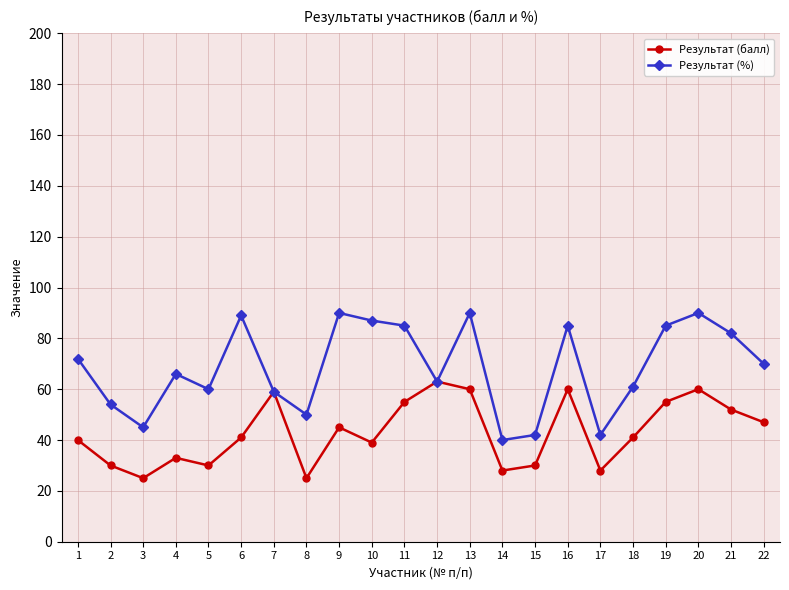

The value of Результат (балл) at 14 is 50. True or false?

False